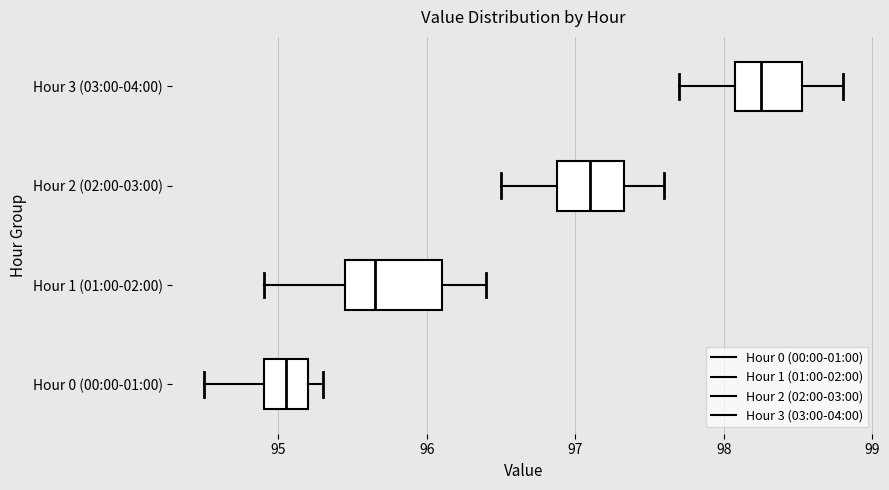

Which box is the widest, from its left edge to its right edge?

Hour 1 (01:00-02:00)